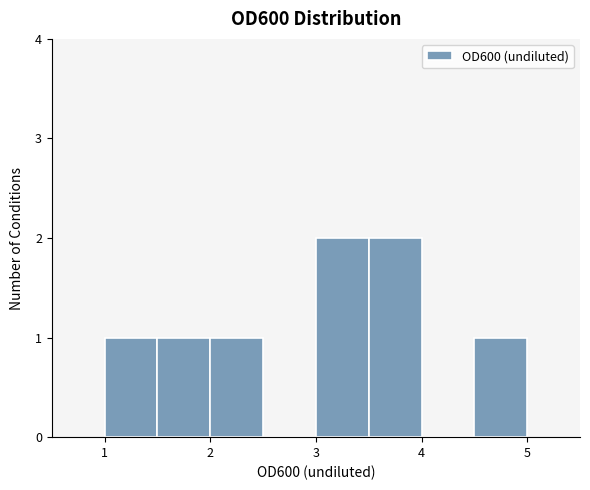

Reading left to right, transcribe this chart: for each bar, give the range it covers on the x-axis and its height. The values are not printed on the chart, so give them approximately, as read against the axis.

1.0 to 1.5: 1
1.5 to 2.0: 1
2.0 to 2.5: 1
2.5 to 3.0: 0
3.0 to 3.5: 2
3.5 to 4.0: 2
4.0 to 4.5: 0
4.5 to 5.0: 1